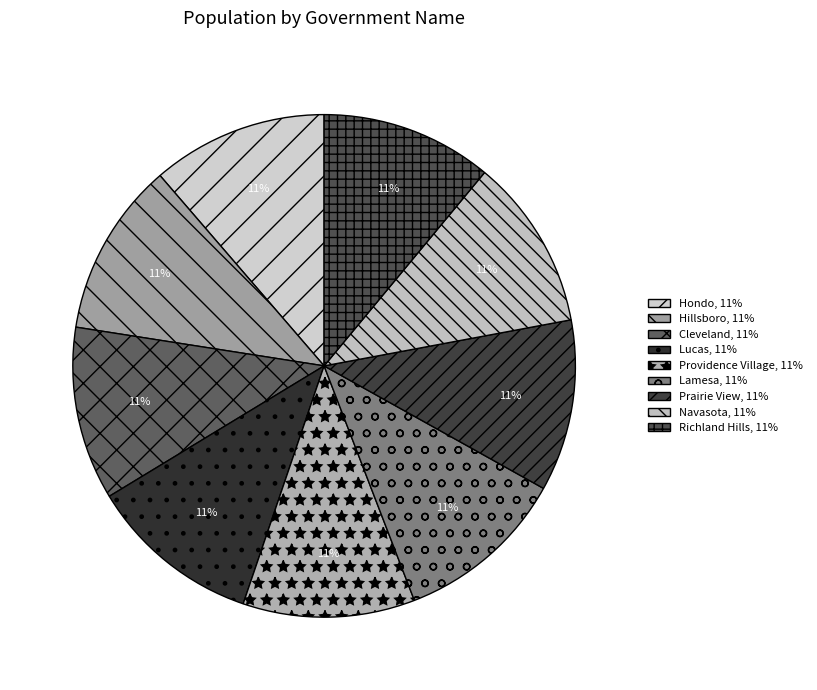

To the nearest percent, what portion does Lamesa represent?

11%